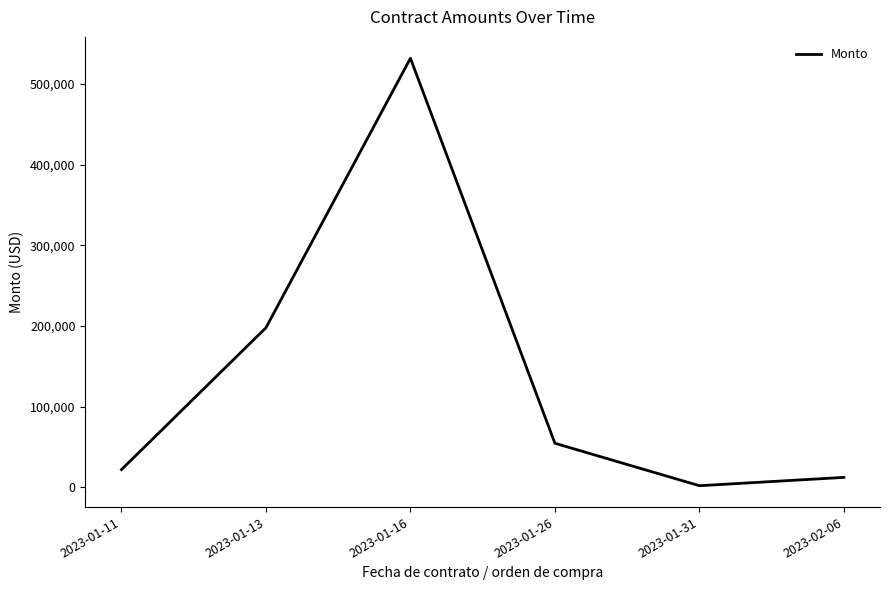

How many lines are shown in the chart?

1